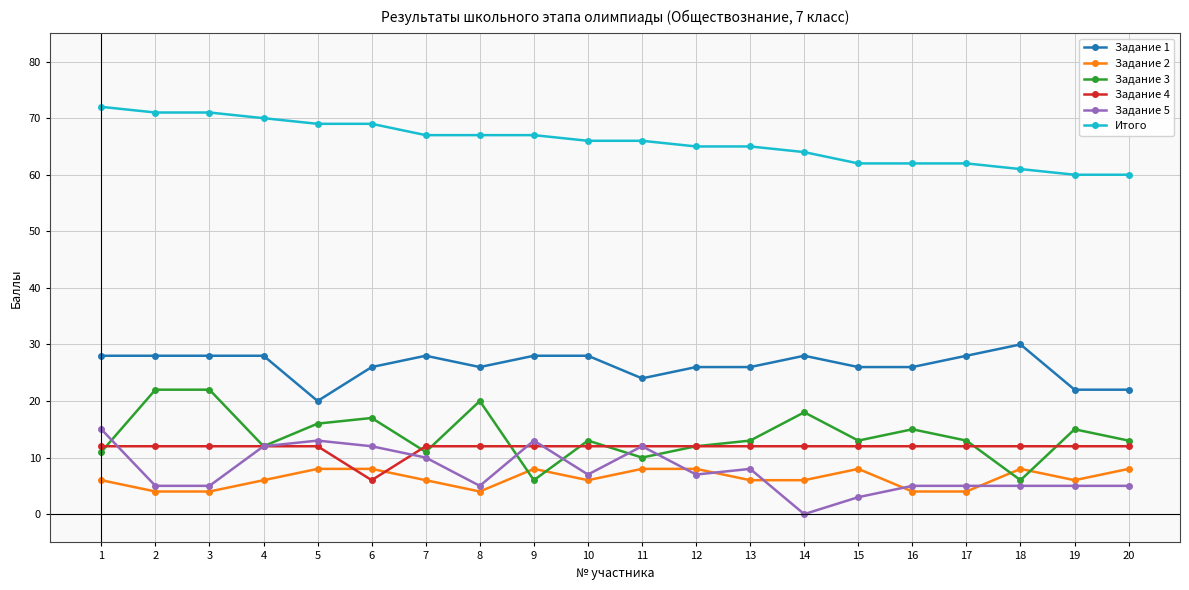

At which label does Задание 3 first exceed 13?

2